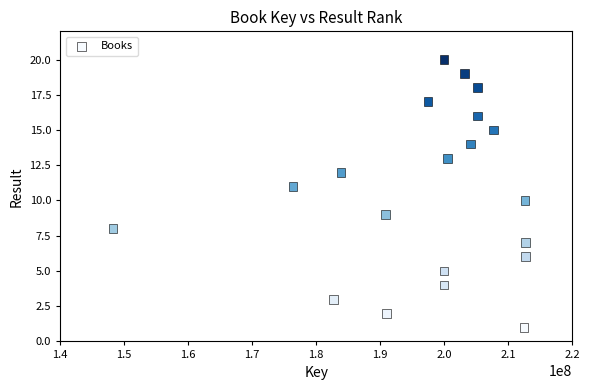

What is the range of X values (max minus min)?

64398828